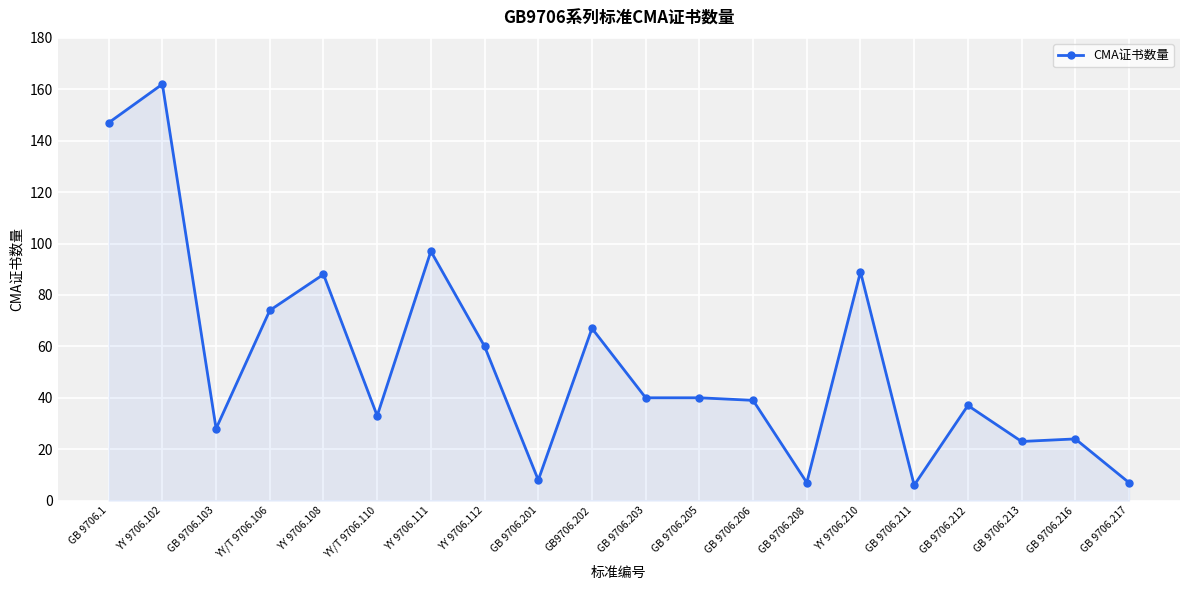

How many lines are shown in the chart?

1